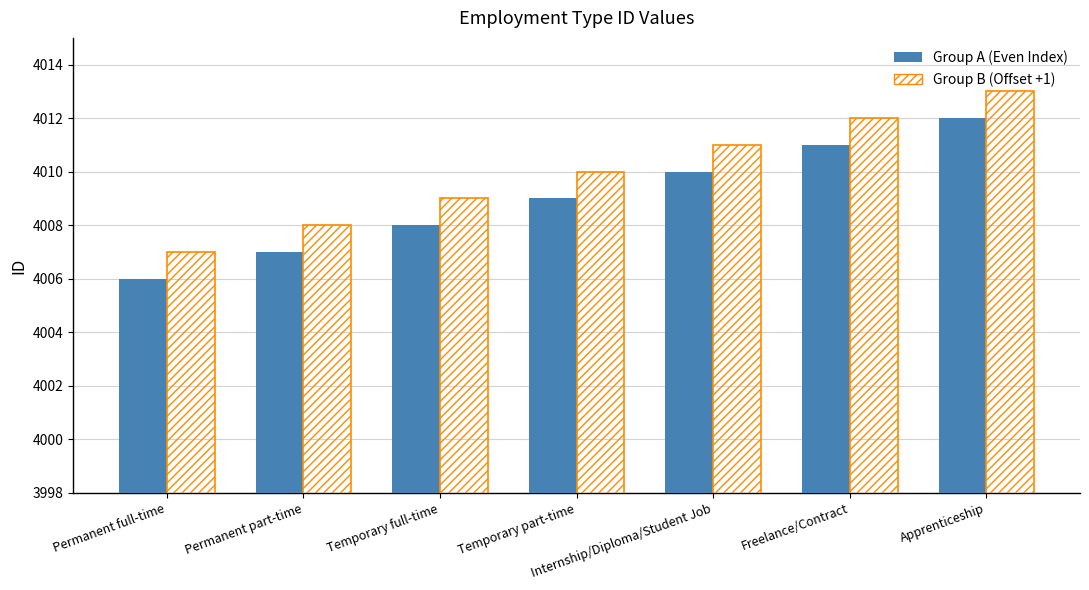

How many groups of bars are there?

7